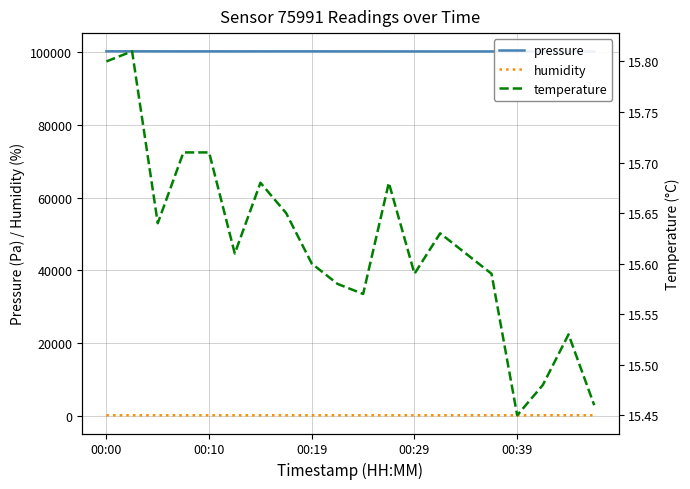

Where does the pressure series first go above 100205?

00:00